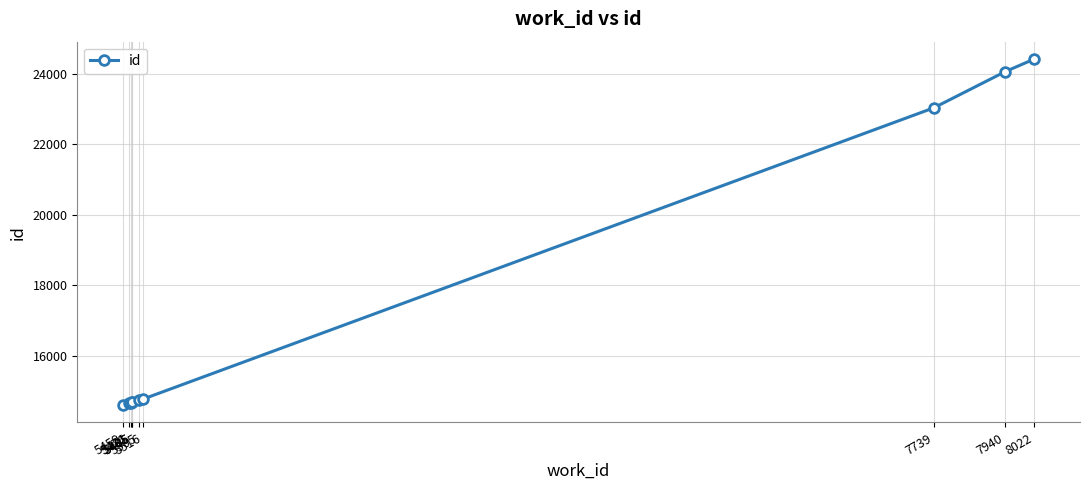

Is it true that the value at 5459 is 26227?

False